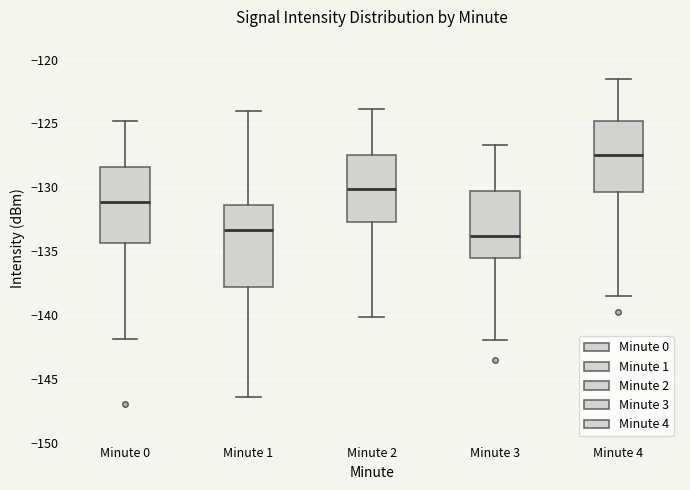

Where does the upper whisker of the box for Minute 1 end on the y-axis? The values are not printed on the chart, so give them approximately, as read against the axis.

-124.0